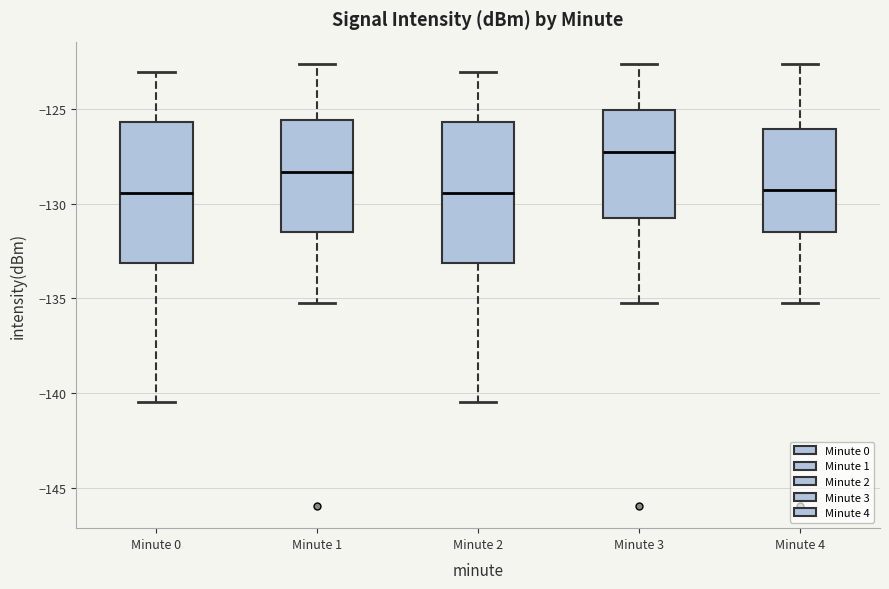

Which box has the highest median line?

Minute 3